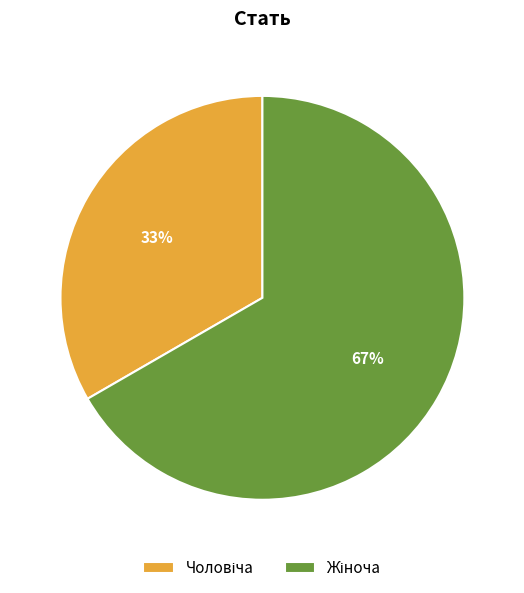

Does any single category account for the majority?

Yes